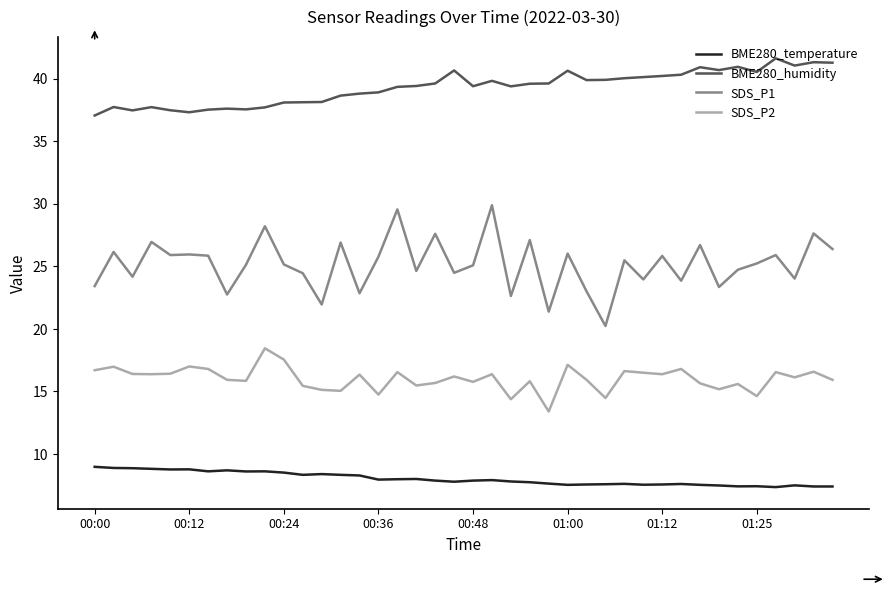

What is the difference between the second highest and second lowest values in the BME280_temperature series?

1.5